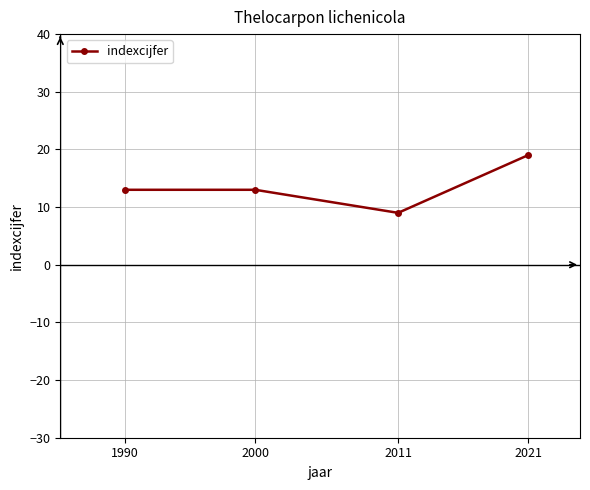

At which category does the chart reach its peak across all series?

2021